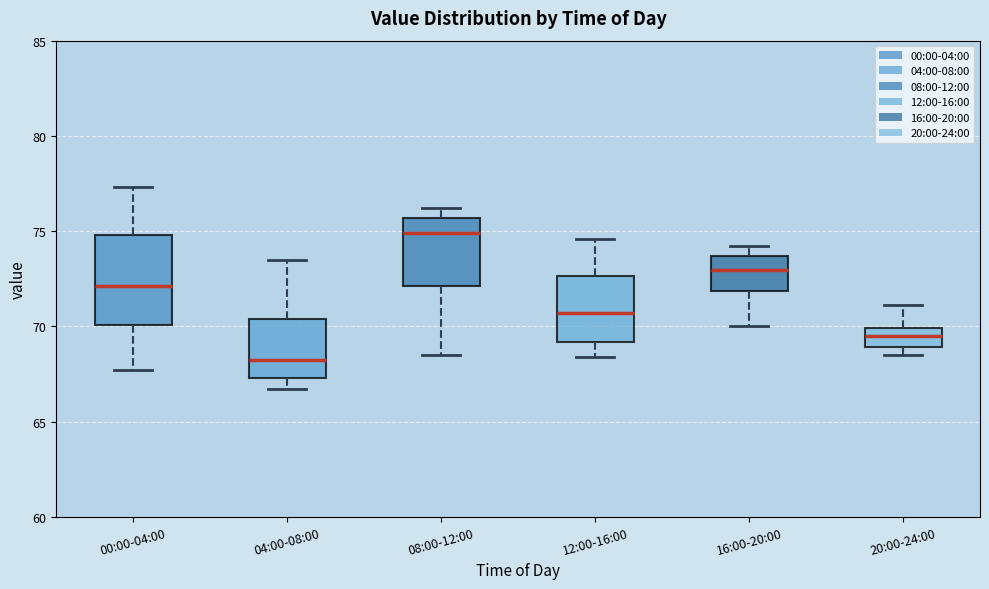

Which box has the lowest median line?

04:00-08:00